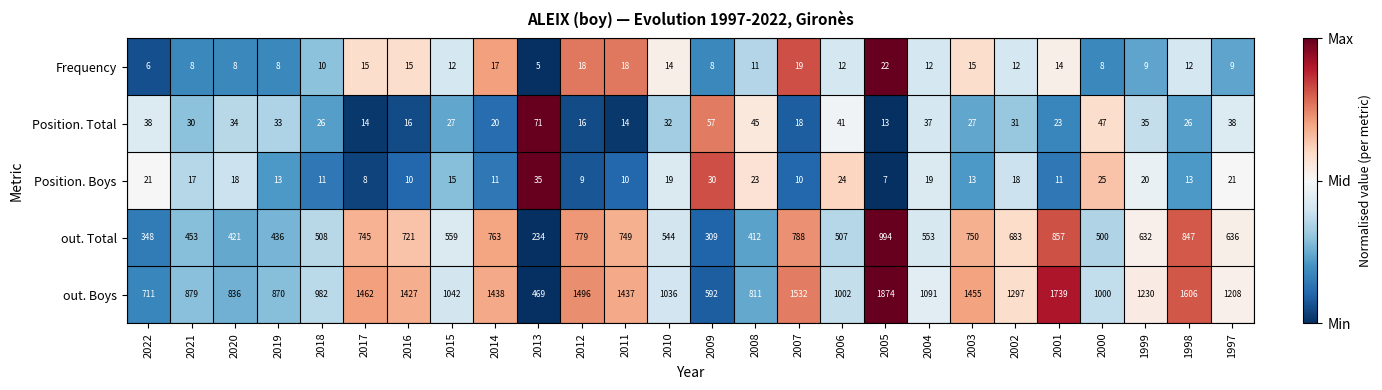

The value of out. Total at 2019 is 661. True or false?

False